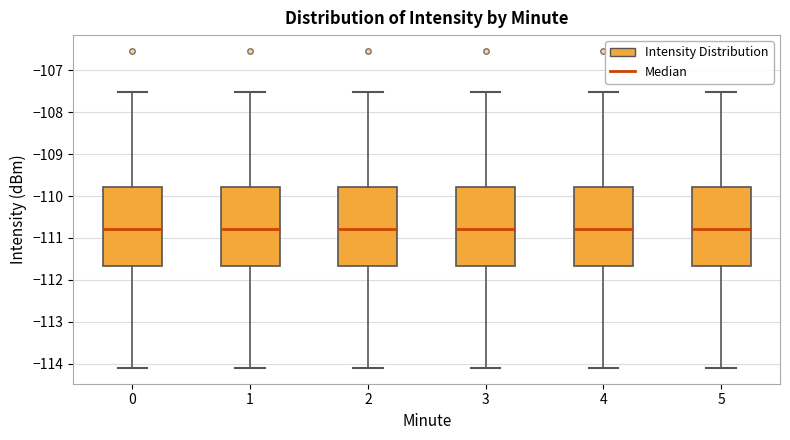

Where does the median line of the box at x = 0 sit on the y-axis? The values are not printed on the chart, so give them approximately, as read against the axis.

-110.8